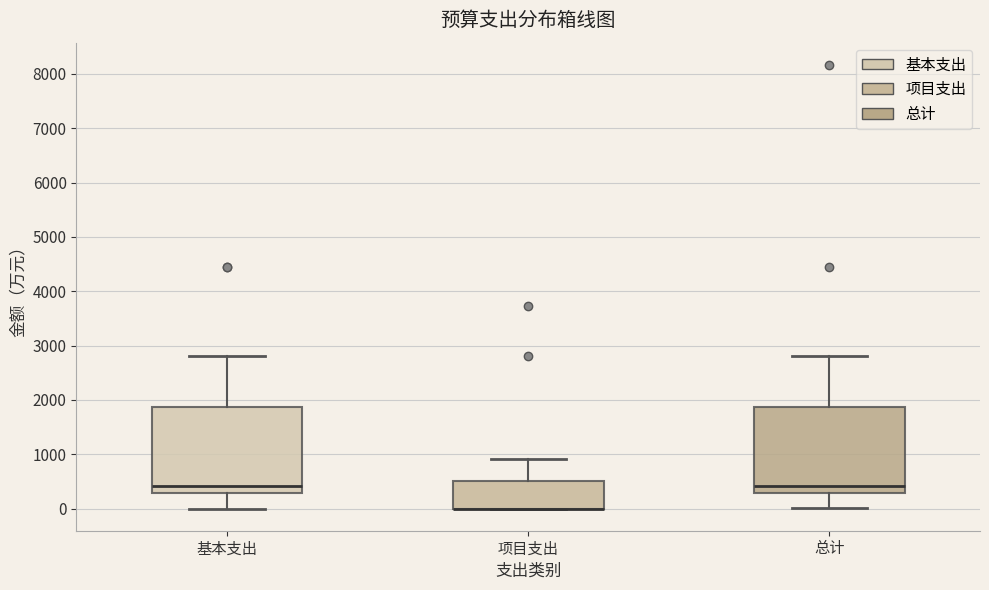

Reading left to right, transcribe this box plot: for each box, give where its median line is, the range the box spans, and where its two whiskers end, as read against the y-axis. The values are not printed on the chart, so give them approximately, as read against the axis.

基本支出: median 400, box 300 to 1900, whiskers 0 to 2800
项目支出: median 0 (drawn on the box's lower edge), box 0 to 500, whiskers 0 to 900
总计: median 400, box 300 to 1900, whiskers 0 to 2800